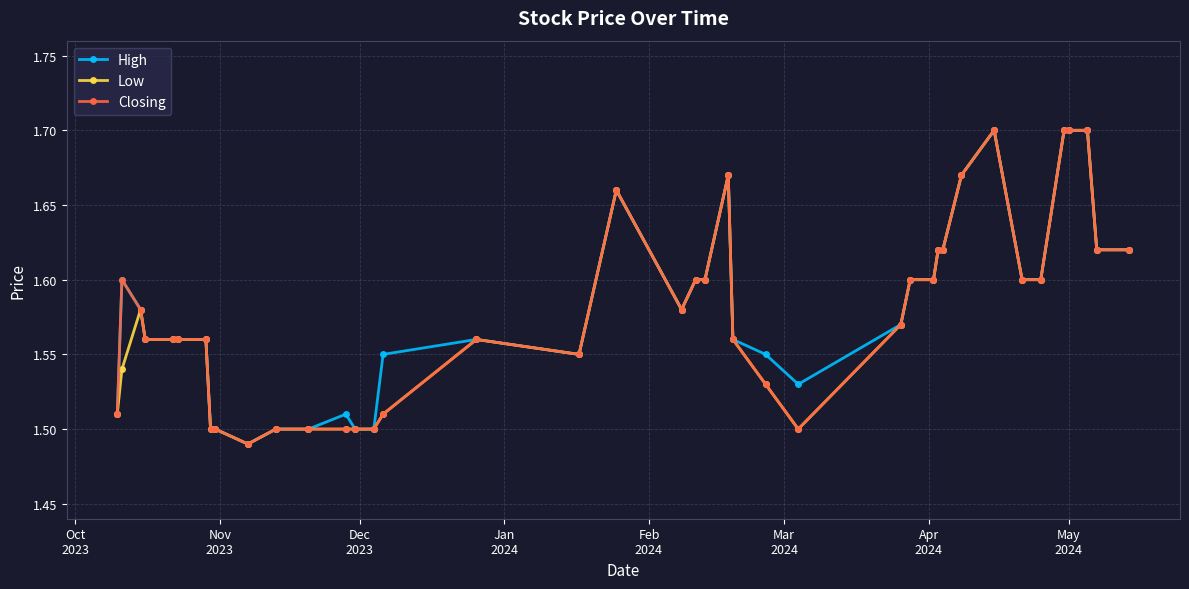

What is the difference between the maximum and second lowest values in the Closing series?

0.2